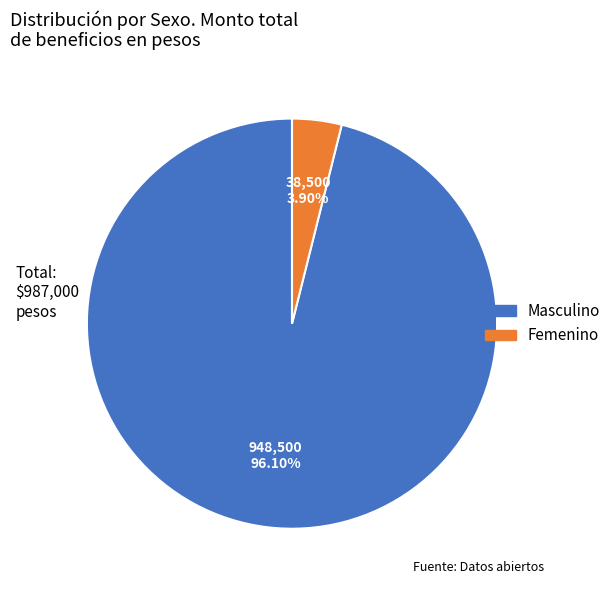

Rank the categories by value from highest to lowest.

Masculino, Femenino